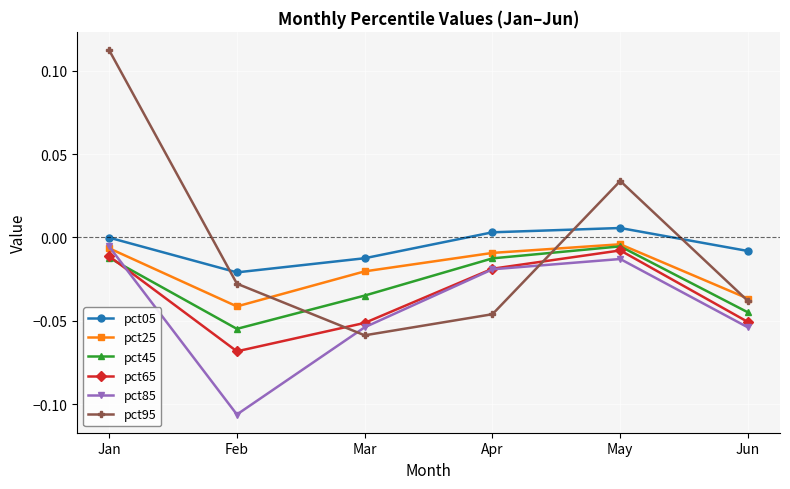

Between Jan and Apr, which series saw the biggest shift?

pct95